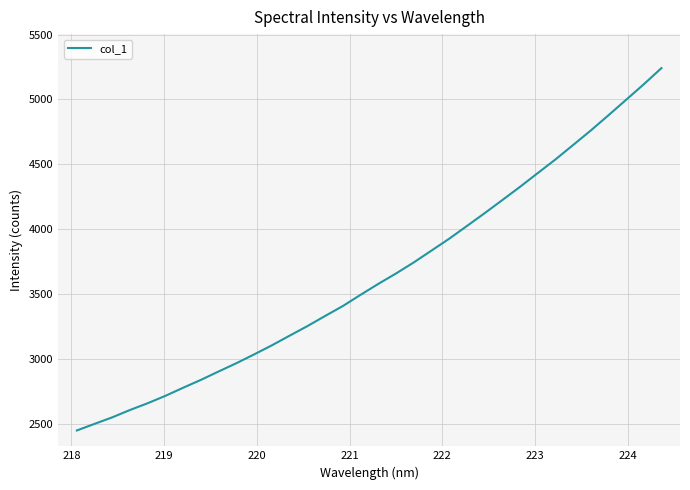

Reading right to left, transcribe all the data shown in this chart.

5242.3	5117.1	4997.3	4877.7	4760.1	4648.0	4536.4	4431.2	4325.3	4223.3	4122.0	4023.3	3925.2	3833.6	3742.5	3657.4	3577.0	3492.8	3406.3	3329.7	3251.5	3177.9	3103.6	3033.6	2965.8	2902.1	2837.2	2776.6	2714.1	2657.1	2604.8	2548.1	2497.6	2446.7